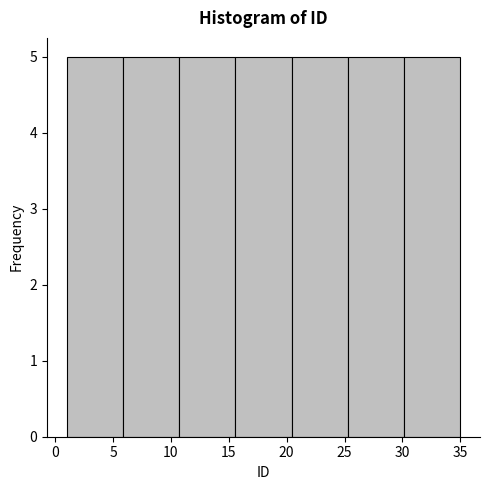

Reading left to right, transcribe this chart: for each bar, give the range it covers on the x-axis and its height. Neither the bar edges nor the heights are printed on the chart, so give them approximately, as read against the axes.

1.0 to 6.0: 5
6.0 to 10.5: 5
10.5 to 15.5: 5
15.5 to 20.5: 5
20.5 to 25.5: 5
25.5 to 30.0: 5
30.0 to 35.0: 5